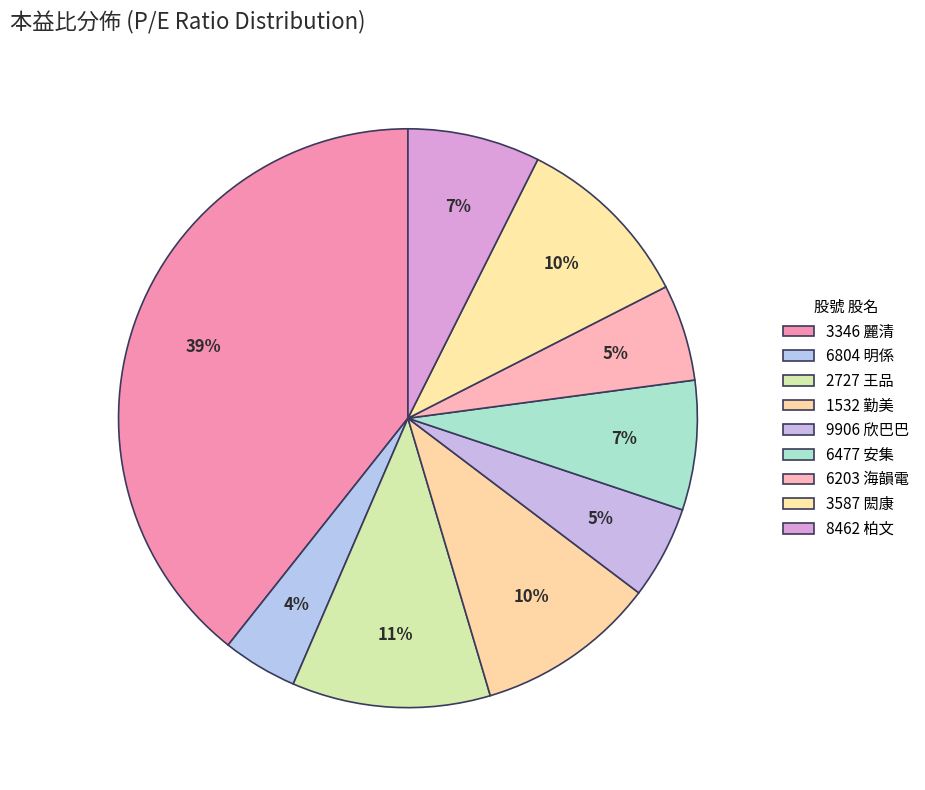

Combined, do 2727 王品 and 6804 明係 account for over 50%?

No